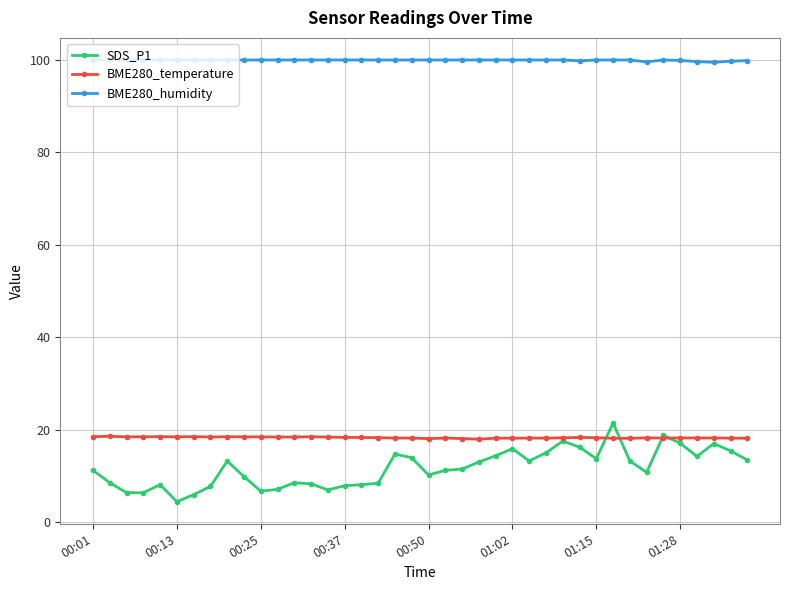

True or false: SDS_P1 has more than 1 points higher than both neighbors.

True